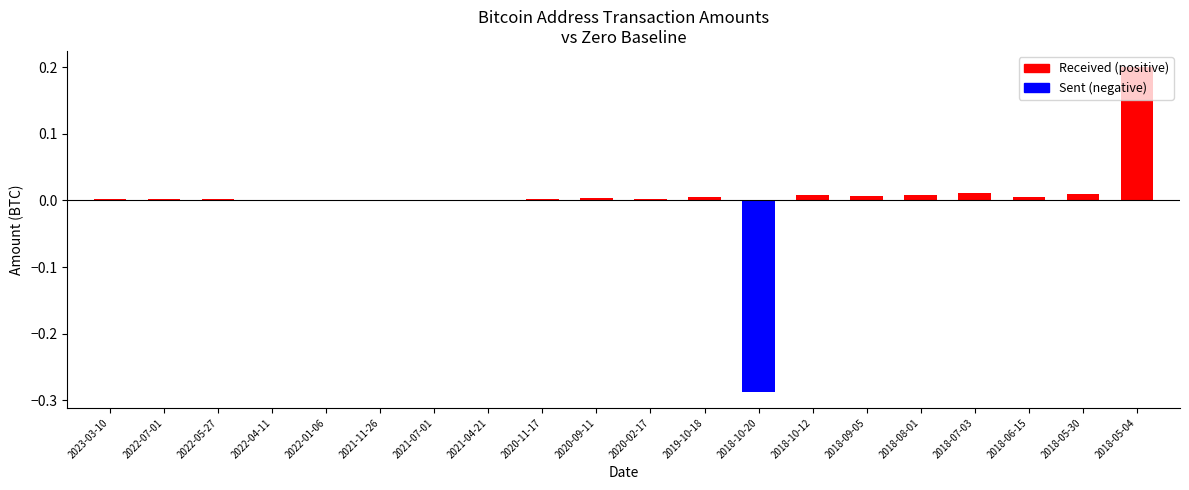

Which category has the highest value across all series?

2018-05-04